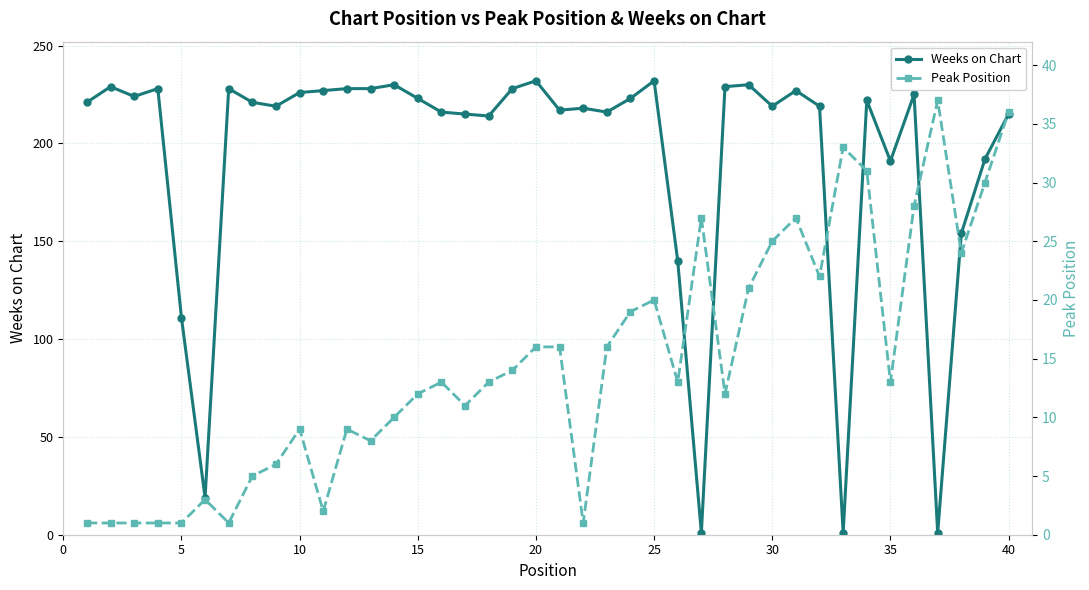

True or false: Weeks on Chart has more than 2 points higher than both neighbors.

True